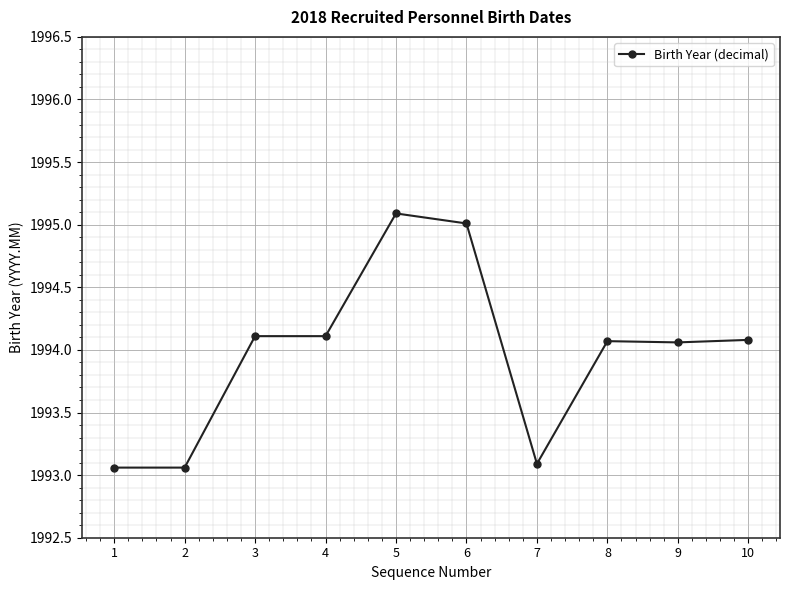

Does the chart display data point markers on the line(s)?

Yes